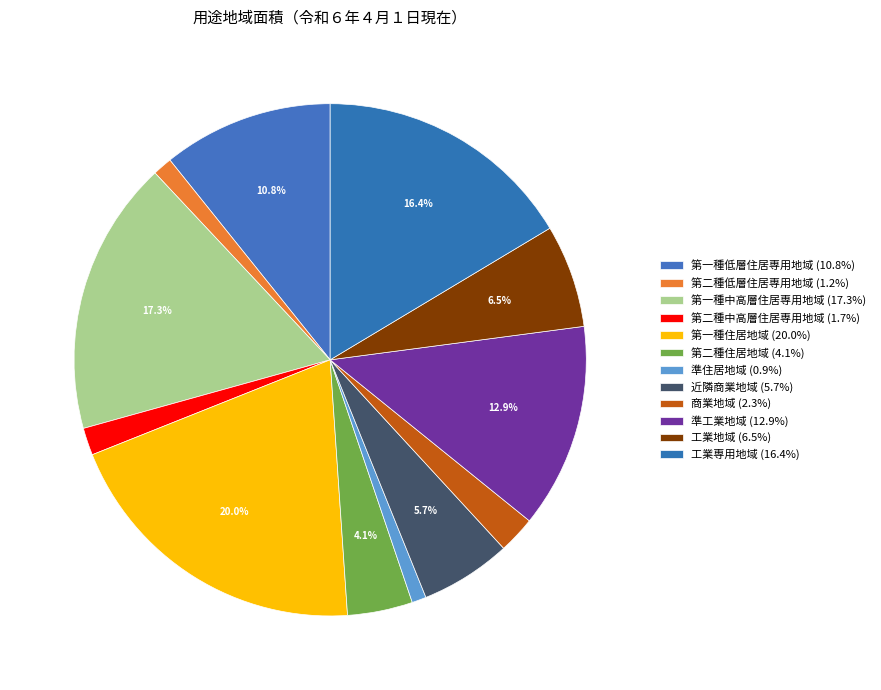

How many segments does this pie chart have?

12